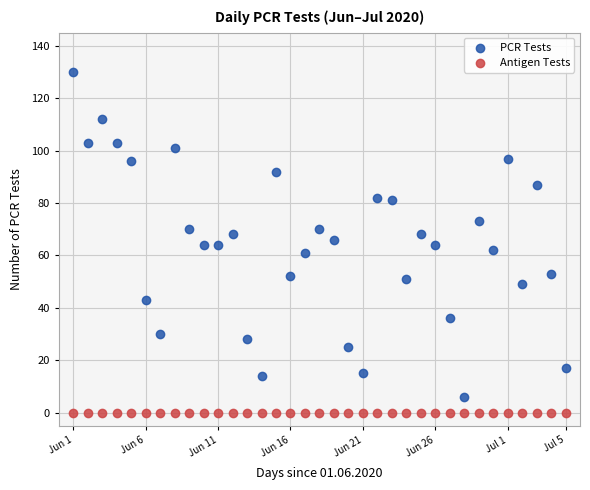

What are all the series names shown in the legend?

PCR Tests, Antigen Tests